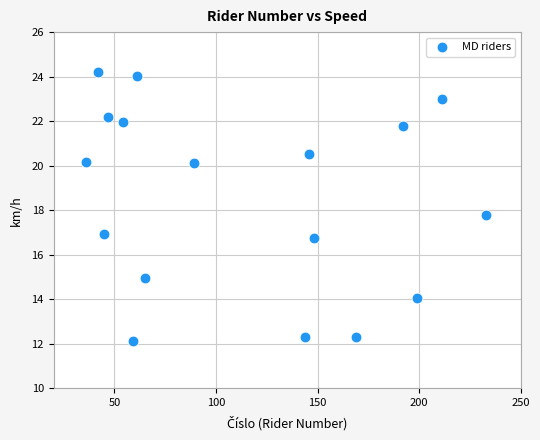

What is the range of X values (max minus min)?

197.0